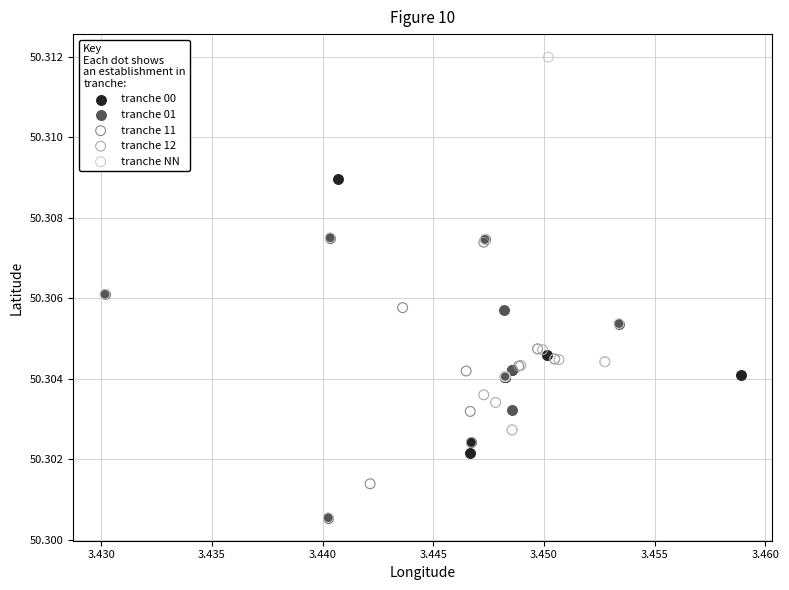

What are all the series names shown in the legend?

tranche 00, tranche 01, tranche 11, tranche 12, tranche NN